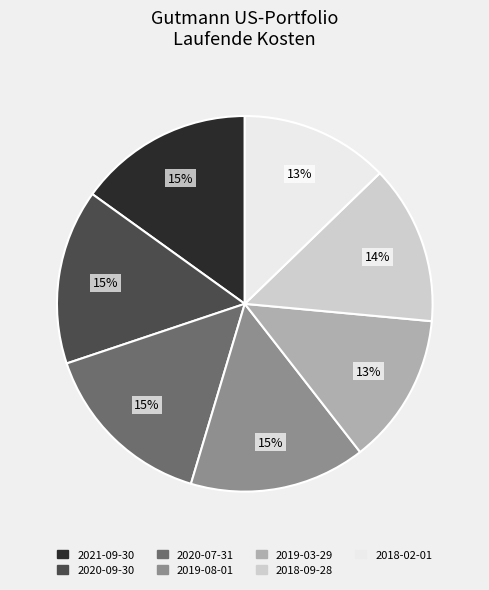

Is it true that 2021-09-30 is 15% of the pie?

True